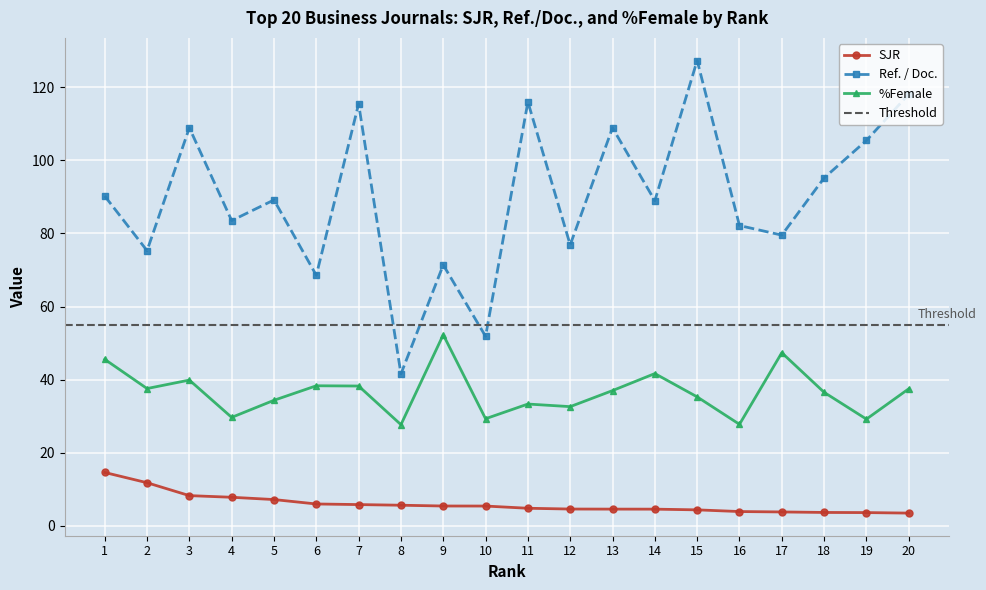

In Ref. / Doc., how many points are lower than both neighbors (excluding endpoints)?

8